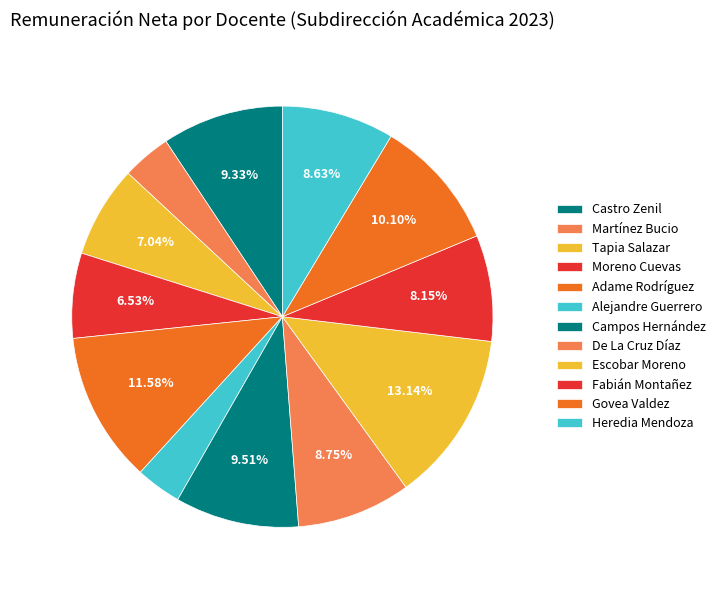

What is the change in value from De La Cruz Díaz to Escobar Moreno?

+3539.7